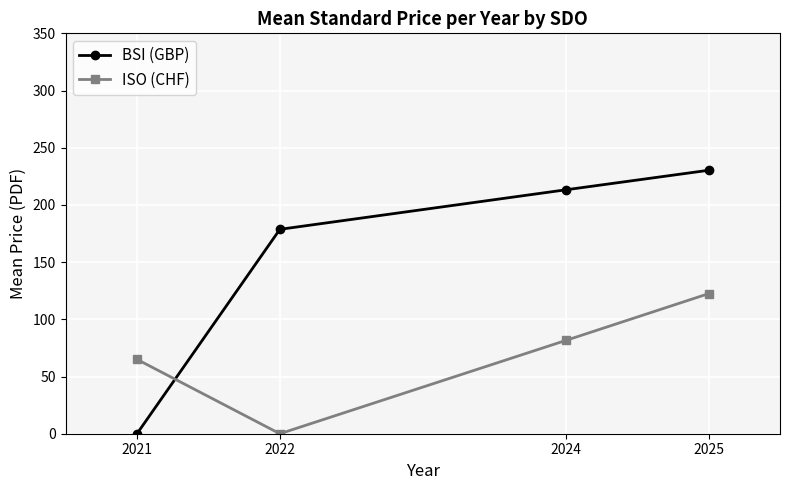

What is the value of the ISO (CHF) point at the 1st from the left?

65.0